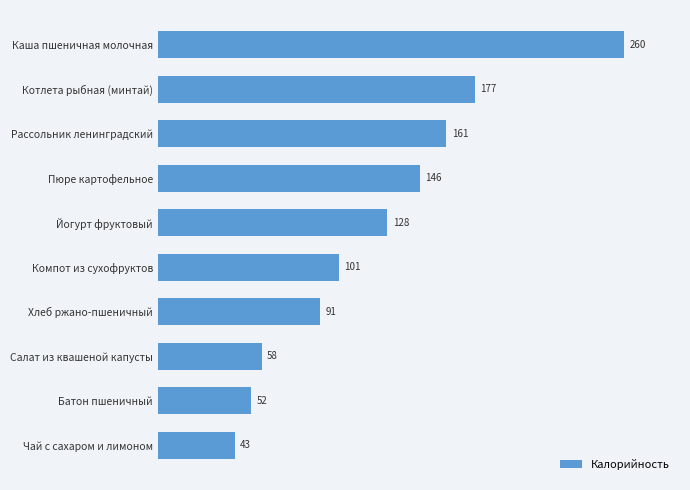

What is the minimum value shown in the chart?

43.0